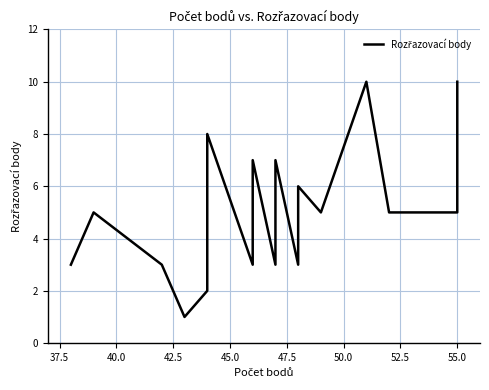

Count the number of data series in this chart.

1